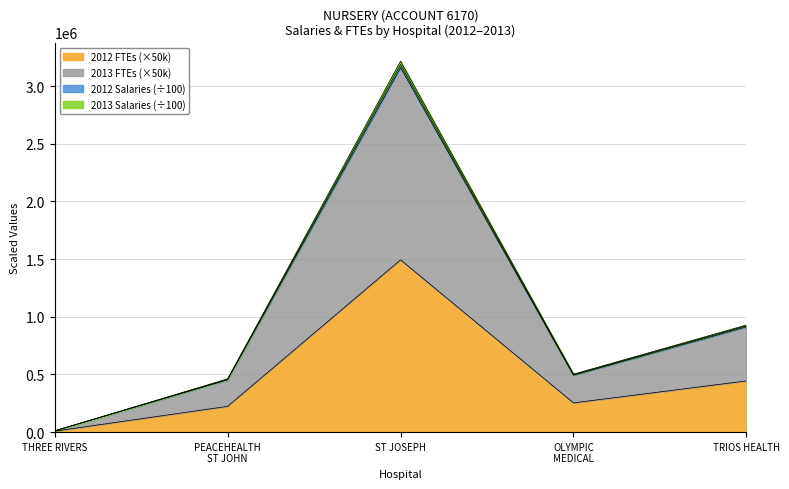

True or false: 2012 FTEs has more than 2 interior local peaks.

False